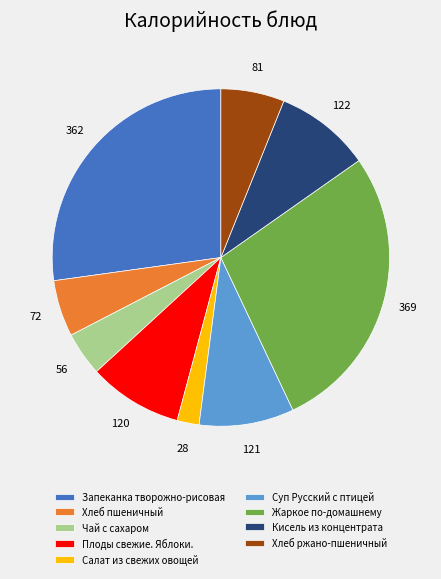

Do Чай с сахаром and Салат из свежих овощей together represent more than half of the pie?

No